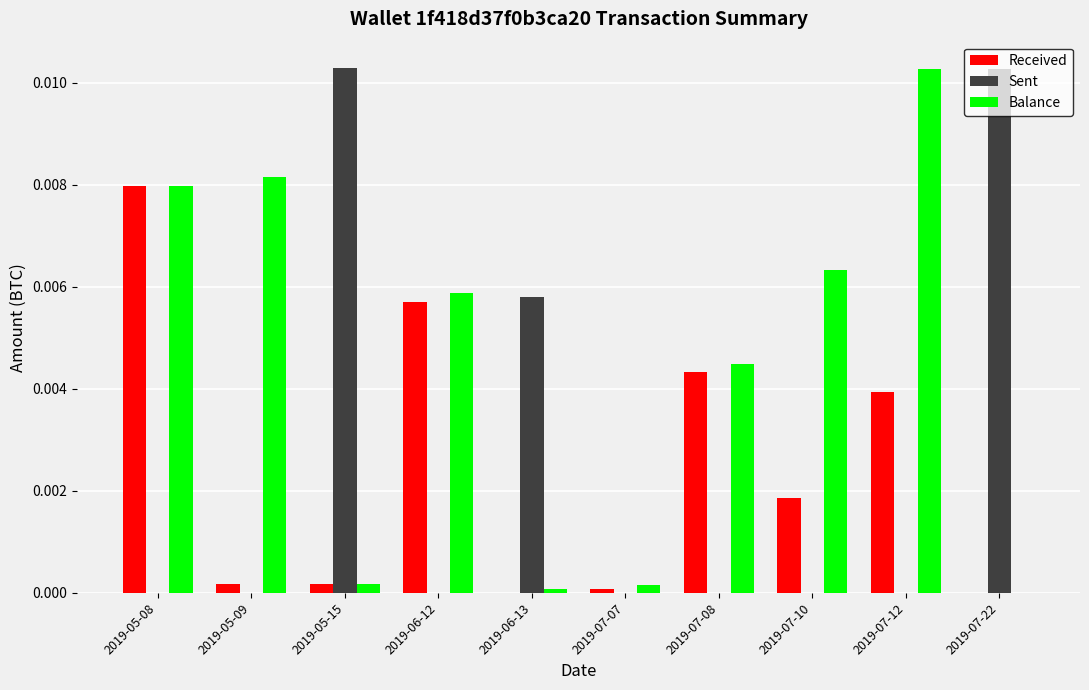

Count the number of data series in this chart.

3